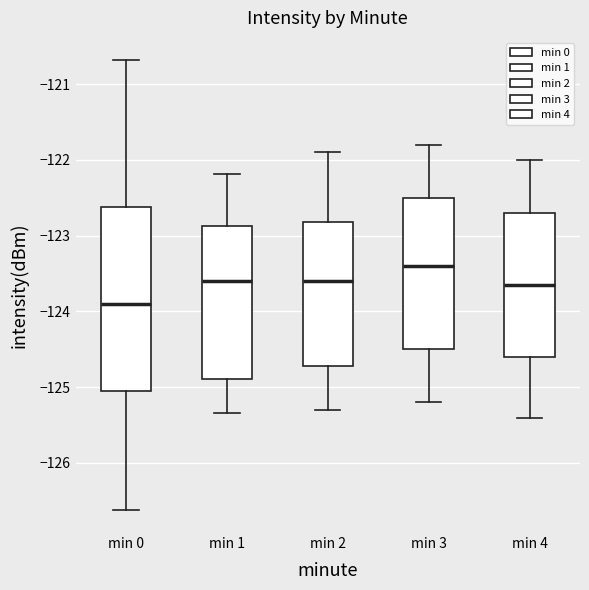

Reading left to right, transcribe this box plot: for each box, give where its median line is, the range the box spans, and where its two whiskers end, as read against the y-axis. The values are not printed on the chart, so give them approximately, as read against the axis.

min 0: median -123.9, box -125.0 to -122.6, whiskers -126.6 to -120.7
min 1: median -123.6, box -124.9 to -122.9, whiskers -125.3 to -122.2
min 2: median -123.6, box -124.7 to -122.8, whiskers -125.3 to -121.9
min 3: median -123.4, box -124.5 to -122.5, whiskers -125.2 to -121.8
min 4: median -123.6, box -124.6 to -122.7, whiskers -125.4 to -122.0